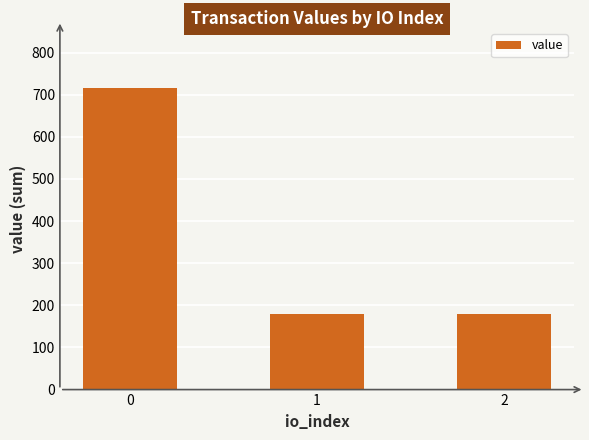

How many distinct data groups are displayed?

1